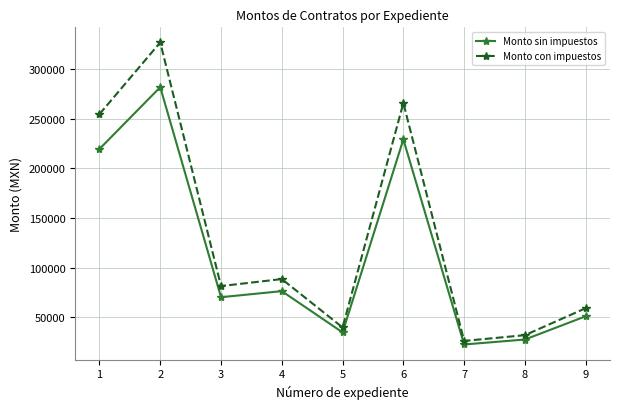

What is the difference between the Monto sin impuestos values at 8 and 5?

7186.0